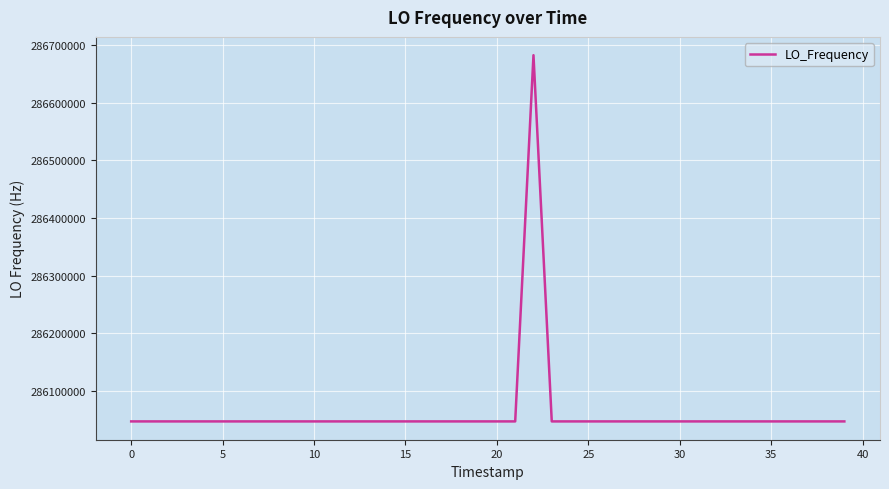

What is the difference between the maximum and minimum values?

635711.4